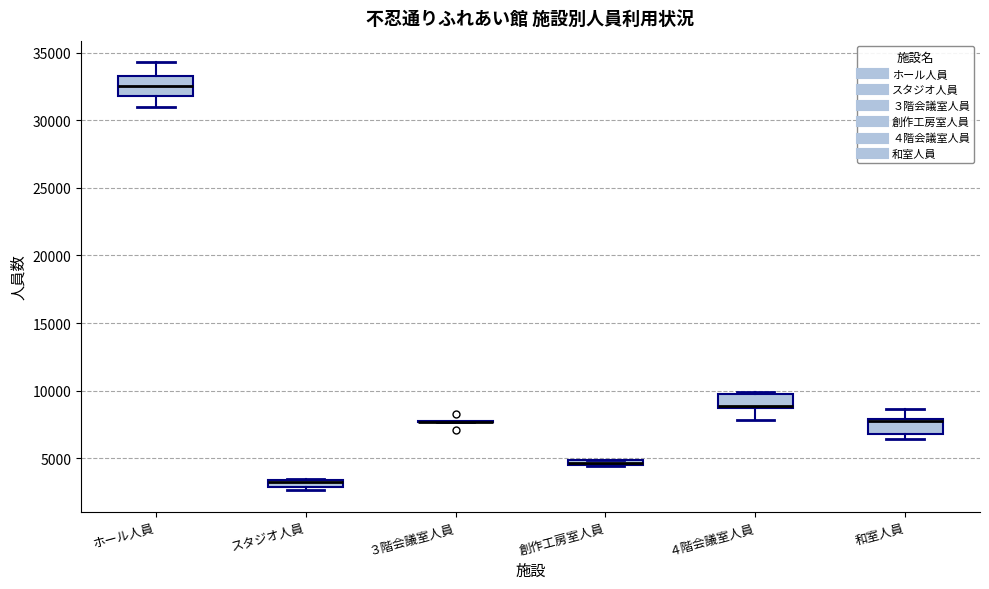

Where is the upper edge of the box for 和室人員 on the y-axis? The values are not printed on the chart, so give them approximately, as read against the axis.

8000